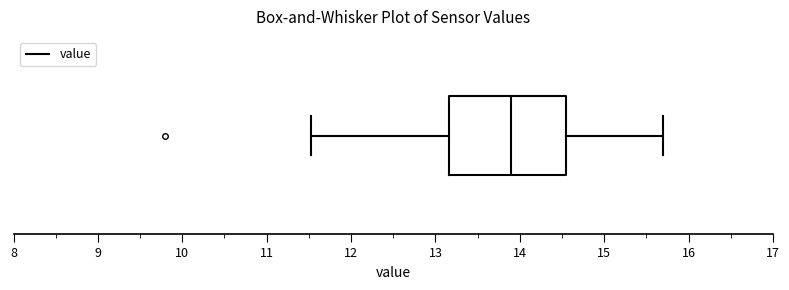

Where does the right whisker of the box end on the x-axis? The values are not printed on the chart, so give them approximately, as read against the axis.

15.7